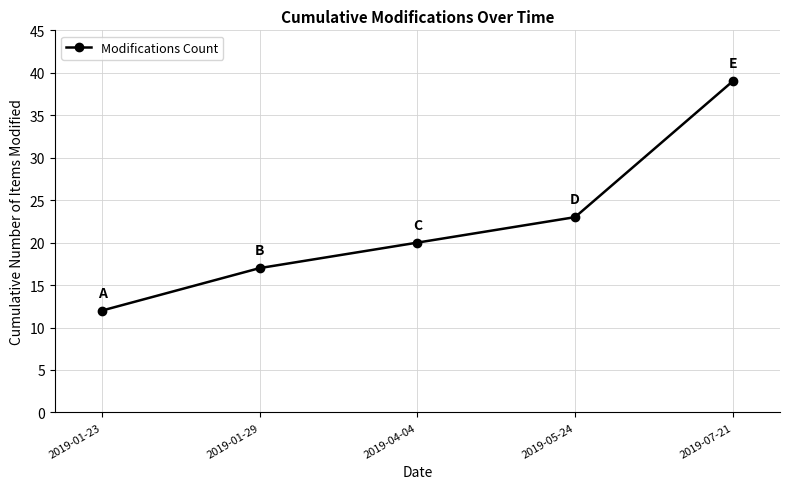

What is the value of the 5th point from the left?

39